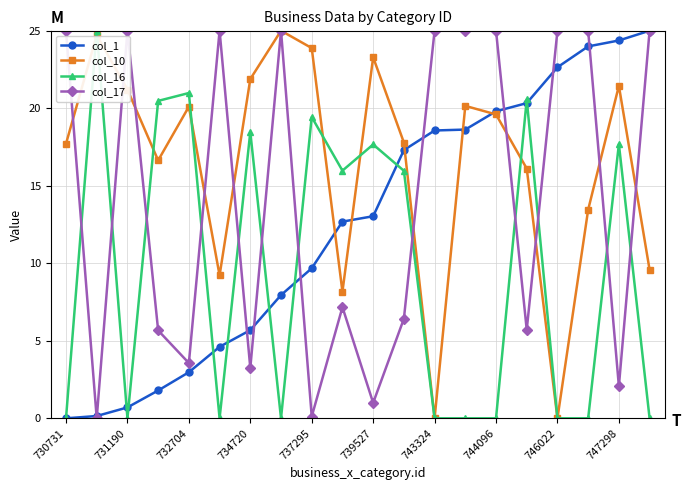

In col_10, how many points are lower than both neighbors (excluding endpoints)?

5